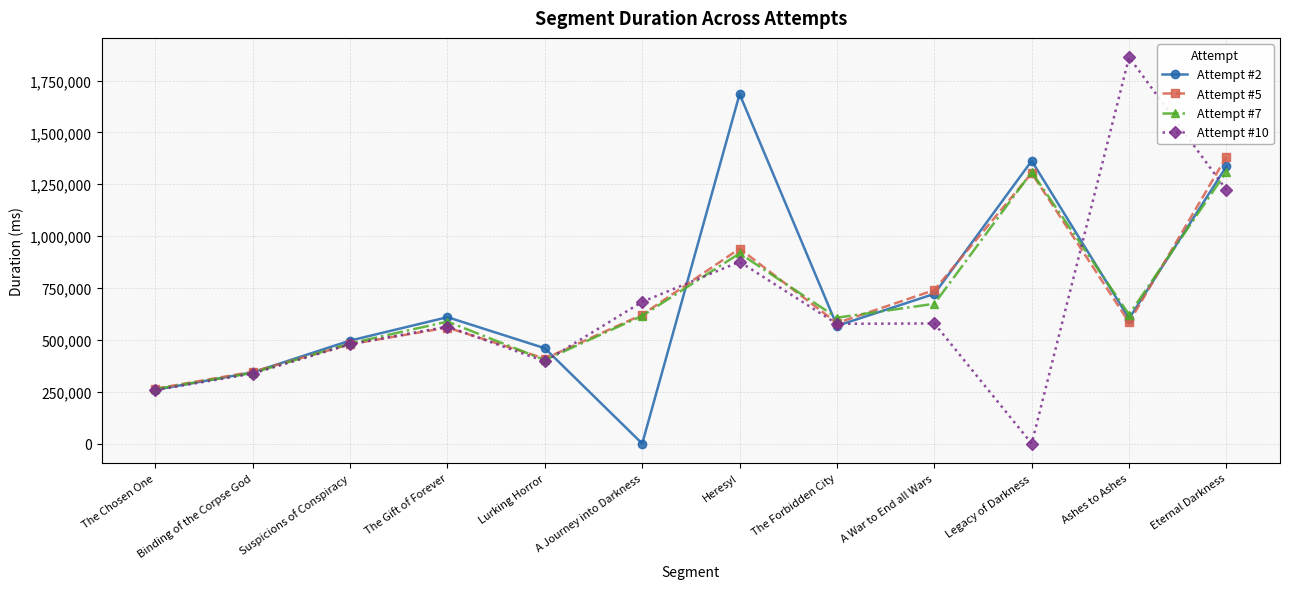

At A War to End all Wars, list the series in order from smallest to largest.

Attempt #10, Attempt #7, Attempt #2, Attempt #5